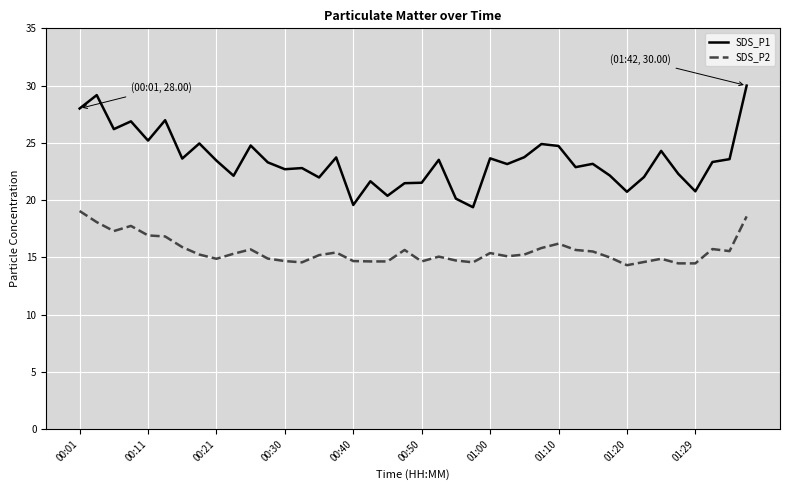

How many lines are shown in the chart?

2